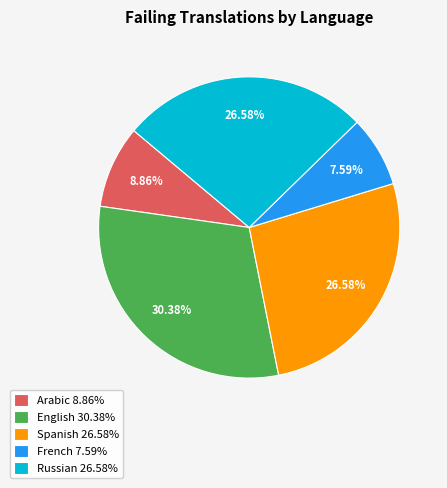

Is there a majority slice in this chart?

No